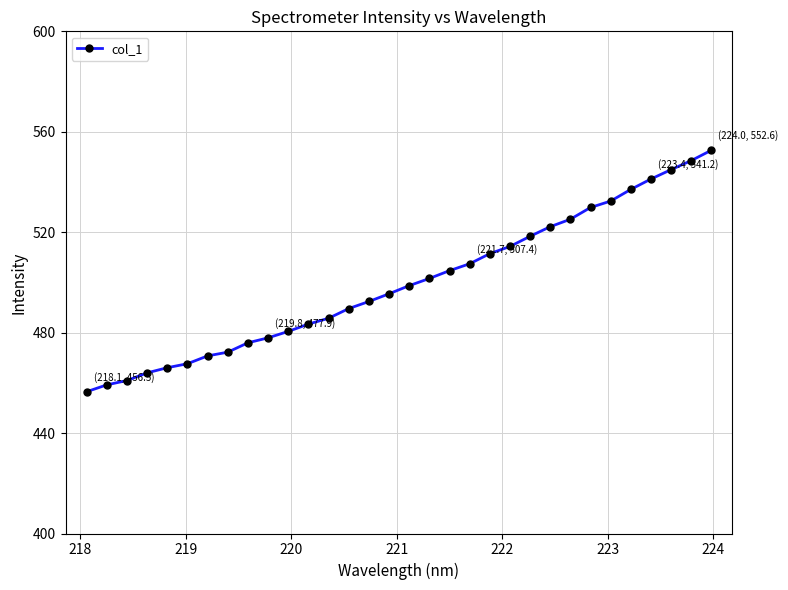

What is the value of the 3rd point from the left?

460.9